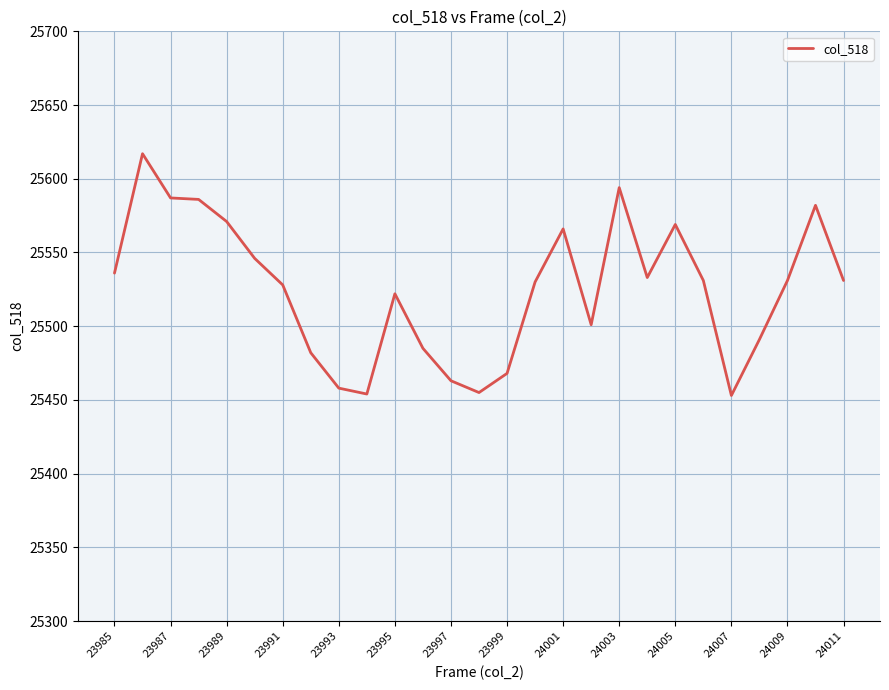

What is the smallest value displayed?

25453